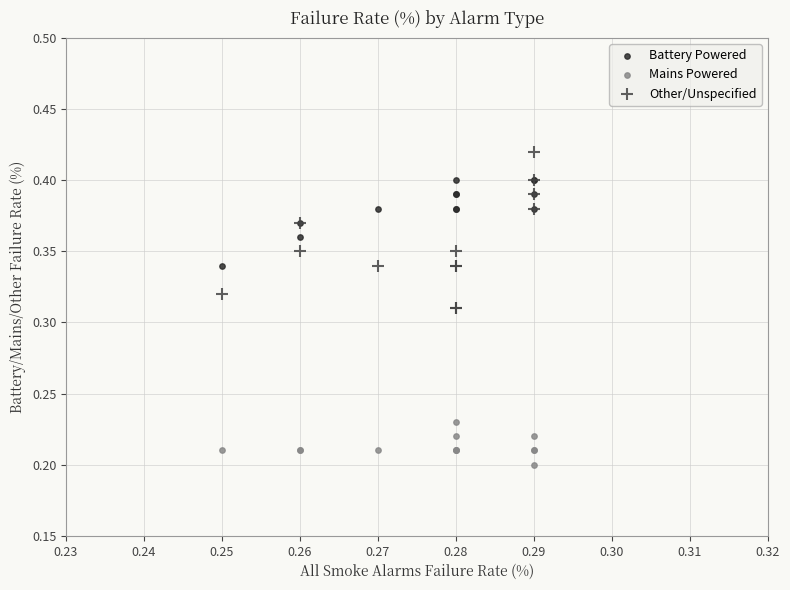

What are all the series names shown in the legend?

Battery Powered, Mains Powered, Other/Unspecified